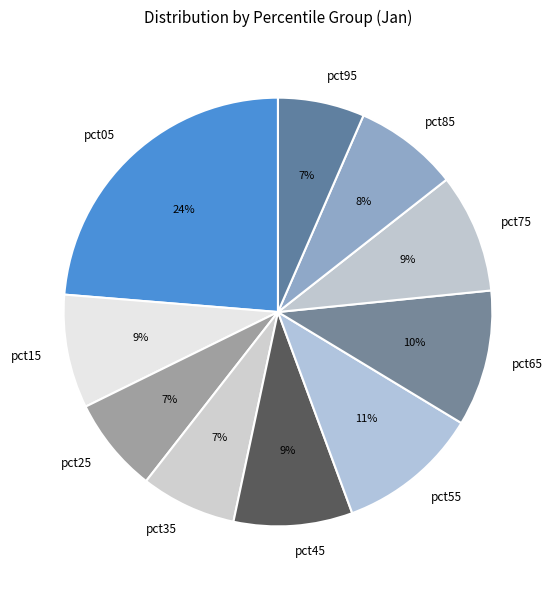

Between pct25 and pct55, which is larger?

pct55